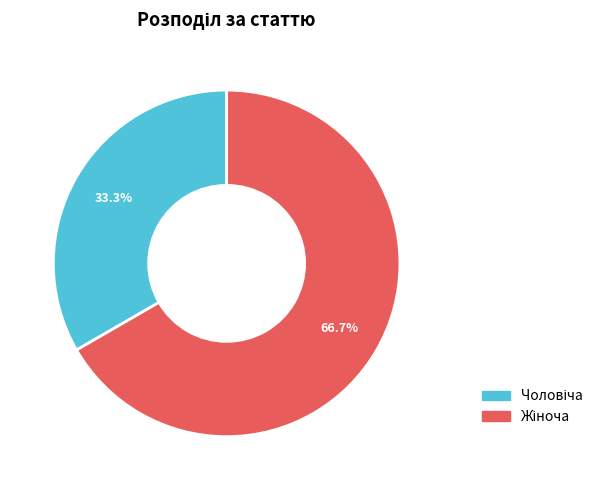

Is there a majority slice in this chart?

Yes